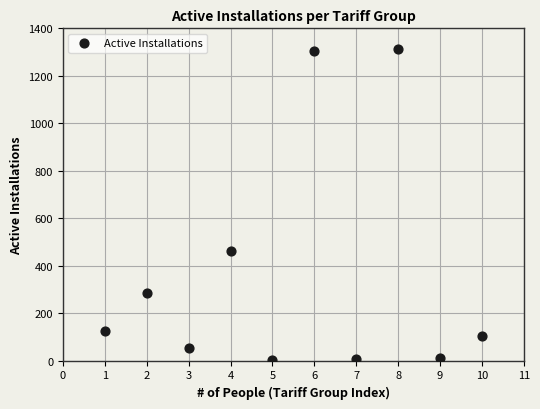

What is the average X value?

6